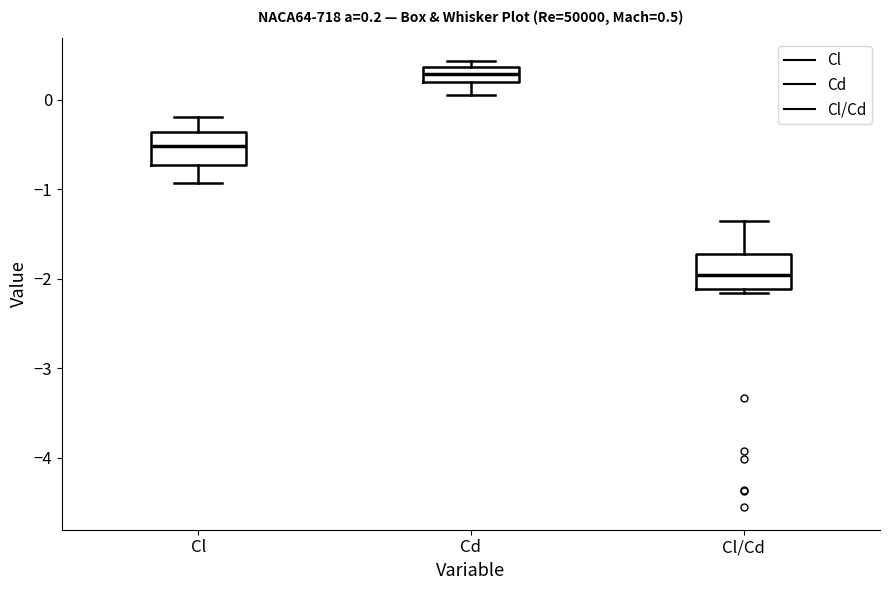

Which box has the highest median line?

Cd